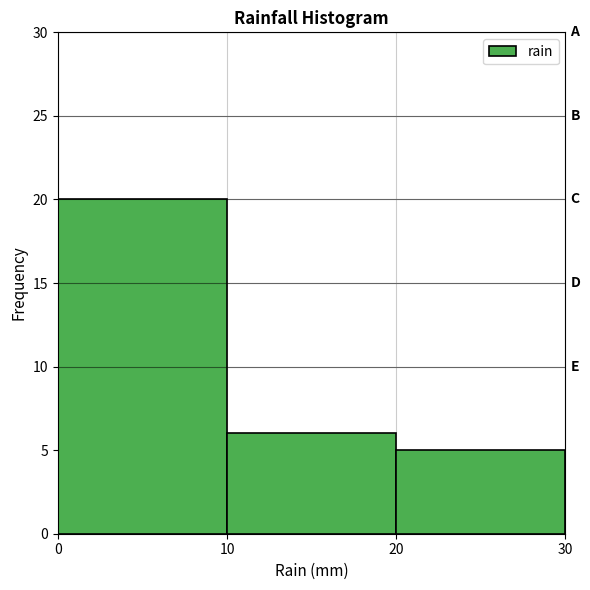

Reading left to right, list every bar in this chart as the range it spans on the x-axis followed by its height. The values are not printed on the chart, so give them approximately, as read against the axis.

0 to 10: 20
10 to 20: 6
20 to 30: 5